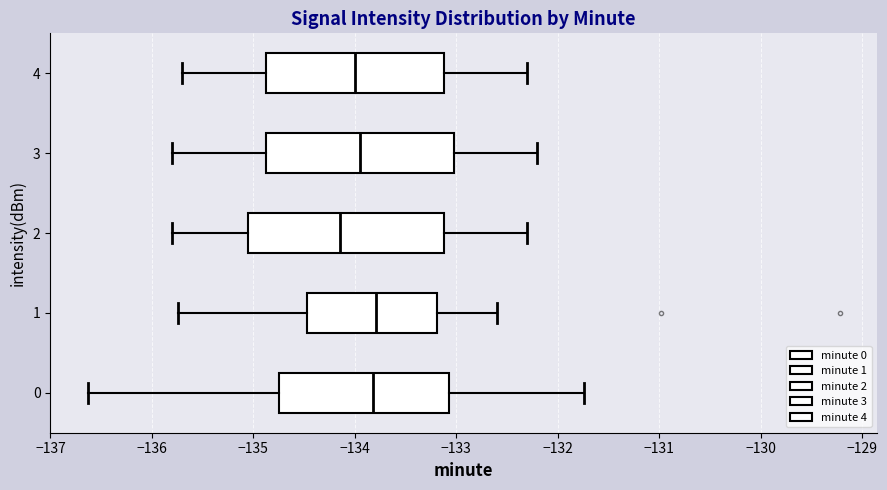

Reading bottom to top, transcribe this box plot: for each box, give where its median line is, the range the box spans, and where its two whiskers end, as read against the x-axis. The values are not printed on the chart, so give them approximately, as read against the axis.

0: median -133.8, box -134.7 to -133.1, whiskers -136.6 to -131.7
1: median -133.8, box -134.5 to -133.2, whiskers -135.7 to -132.6
2: median -134.1, box -135.0 to -133.1, whiskers -135.8 to -132.3
3: median -133.9, box -134.9 to -133.0, whiskers -135.8 to -132.2
4: median -134.0, box -134.9 to -133.1, whiskers -135.7 to -132.3